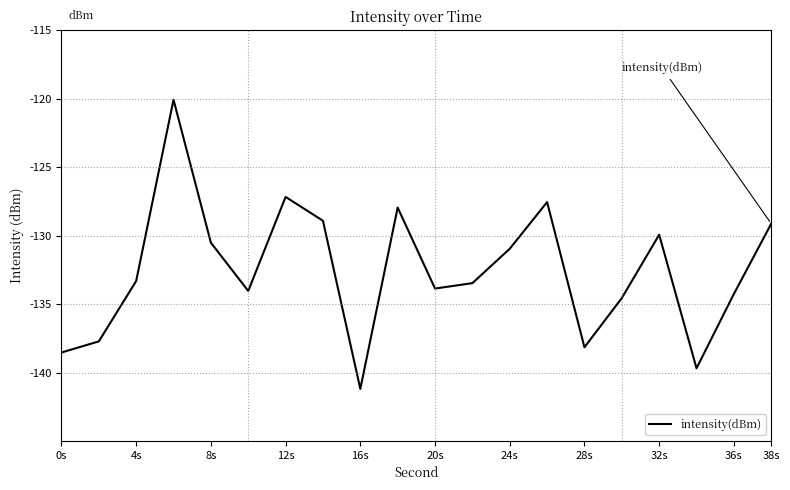

What is the difference between the maximum and minimum values?

21.1